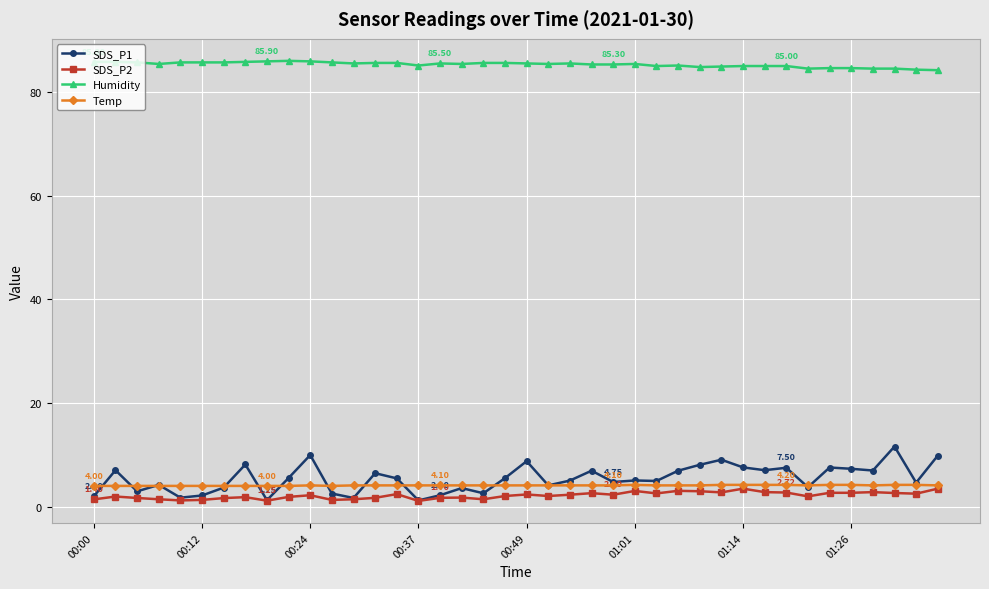

Does the chart display data point markers on the line(s)?

Yes